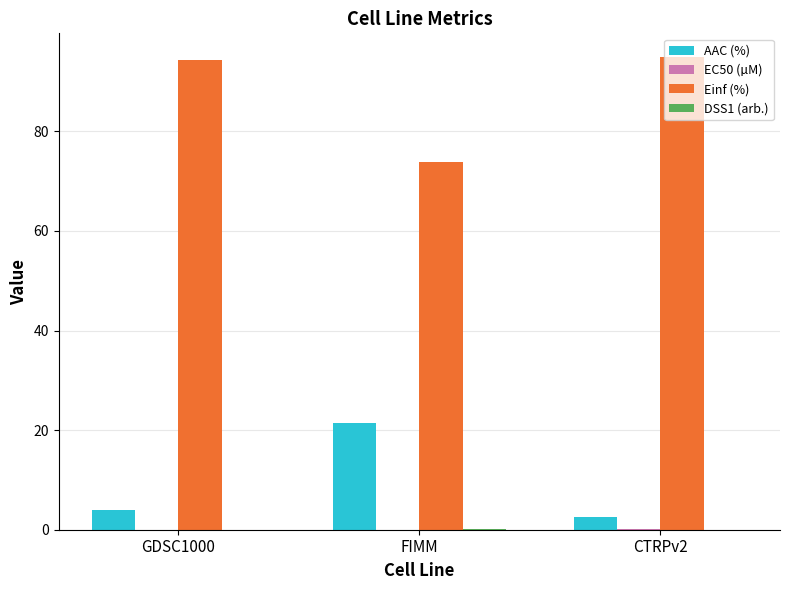

Does the chart contain stacked bars?

No